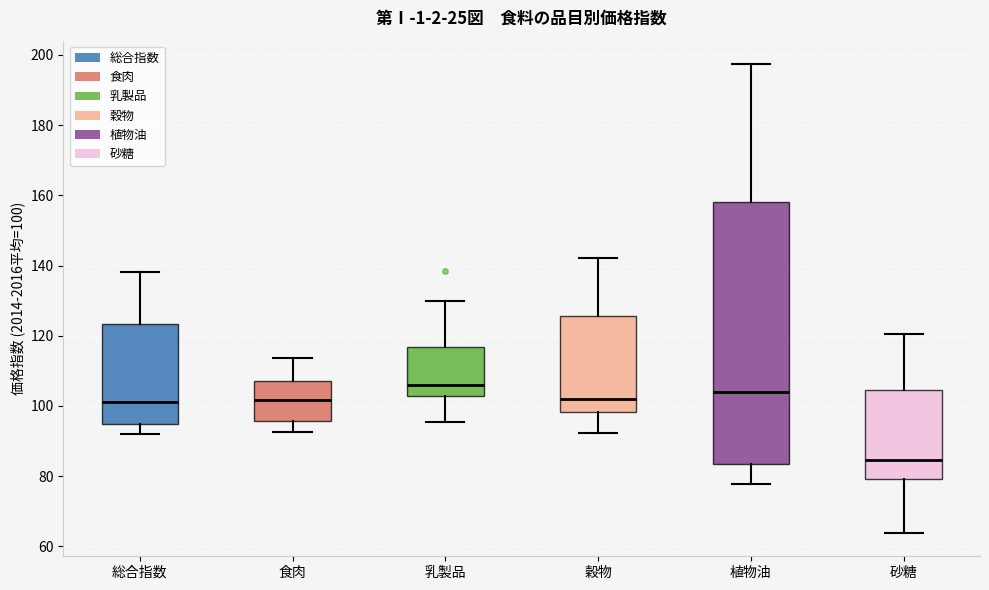

Reading left to right, transcribe this box plot: for each box, give where its median line is, the range the box spans, and where its two whiskers end, as read against the y-axis. The values are not printed on the chart, so give them approximately, as read against the axis.

総合指数: median 102, box 94 to 124, whiskers 92 to 138
食肉: median 102, box 96 to 108, whiskers 92 to 114
乳製品: median 106, box 102 to 116, whiskers 96 to 130
穀物: median 102, box 98 to 126, whiskers 92 to 142
植物油: median 104, box 84 to 158, whiskers 78 to 198
砂糖: median 84, box 80 to 104, whiskers 64 to 120